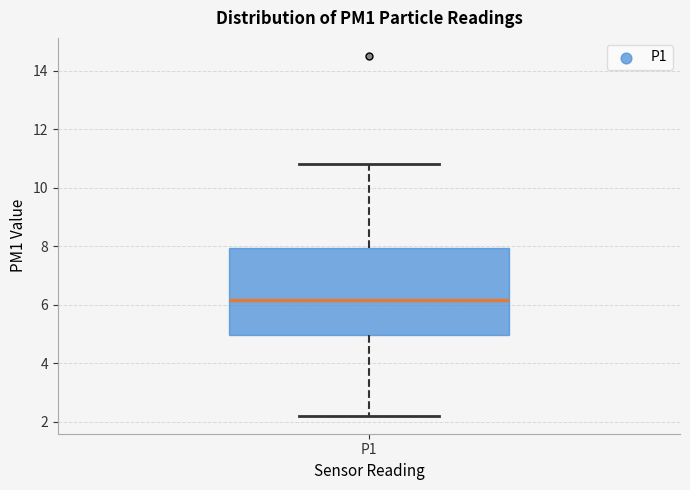

Read this box plot against the y-axis: the position of the median line, the range covered by the box, and the ends of both whiskers. The values are not printed on the chart, so give them approximately, as read against the axis.

median 6.2, box 5.0 to 8.0, whiskers 2.2 to 10.8